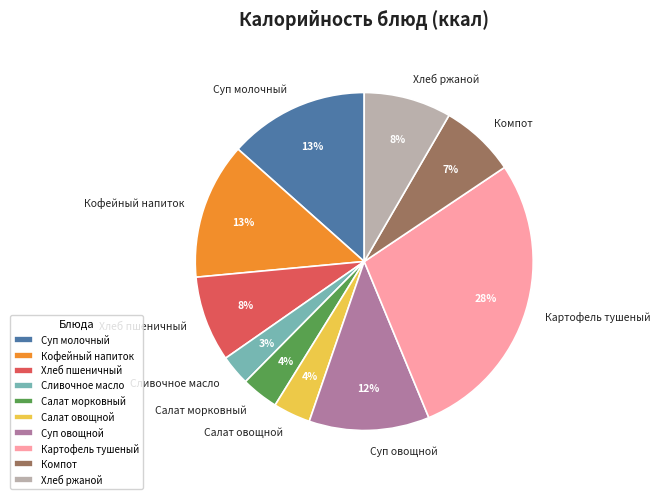

To the nearest percent, what is the average slice percentage?

10%